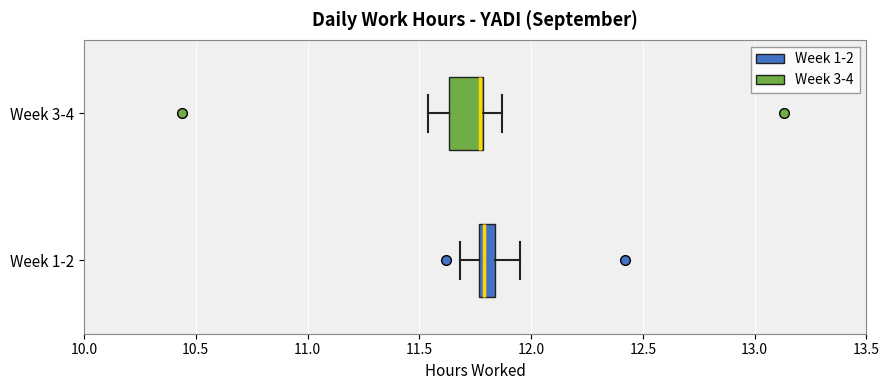

Which box is the widest, from its left edge to its right edge?

Week 3-4